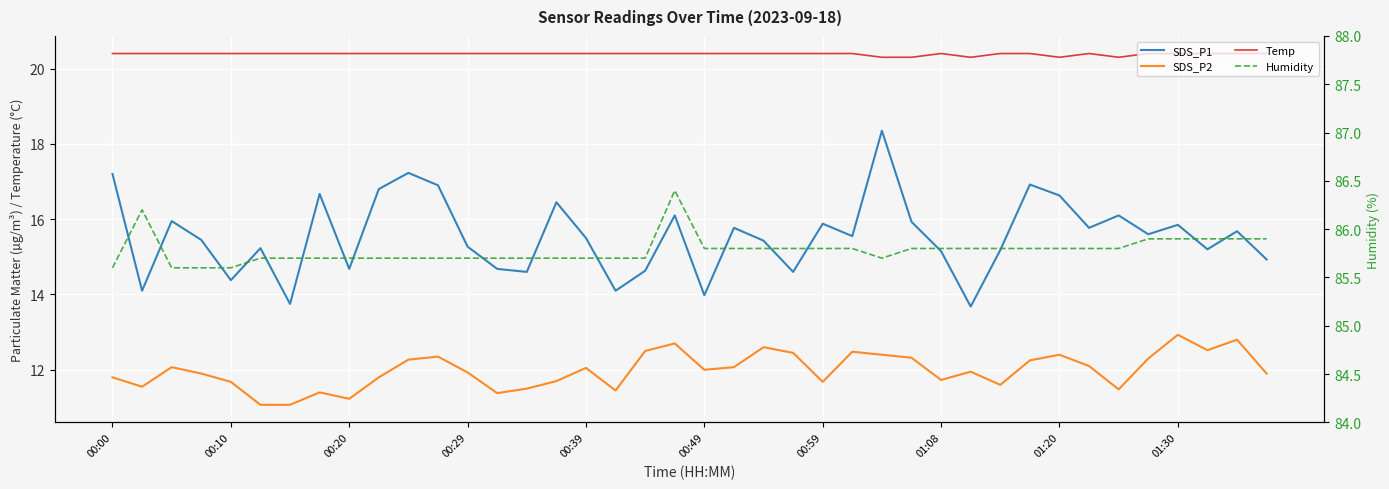

True or false: Temp and SDS_P1 cross at least once.

False